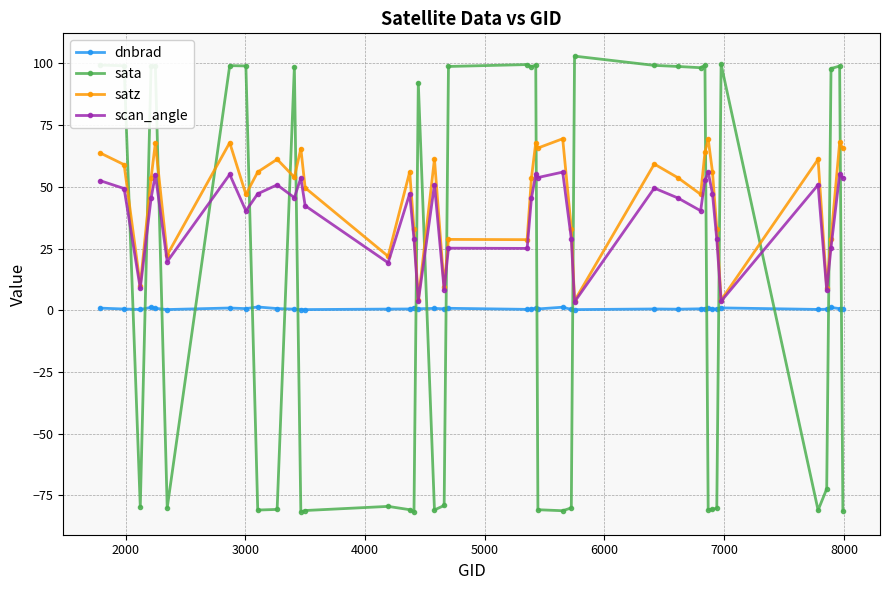

Which series has the widest spread of values?

sata